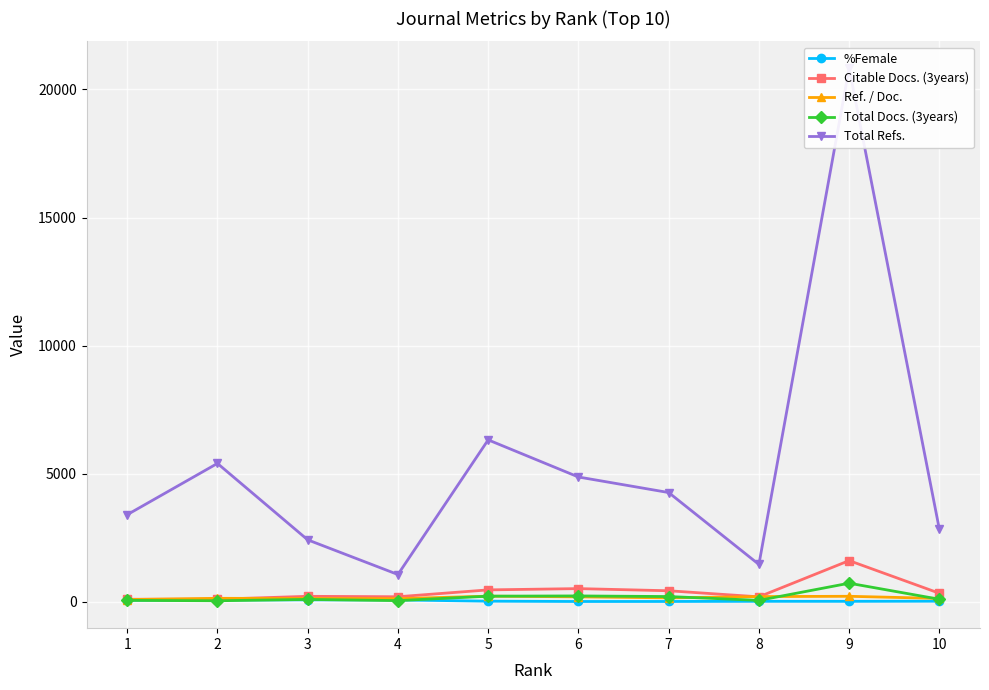

Reading right to left, extract all data points from this chart.

%Female: 10=23	9=17	8=18	7=12	6=11	5=23	4=72	3=76	2=69	1=61
Citable Docs. (3years): 10=332	9=1607	8=193	7=430	6=514	5=464	4=196	3=213	2=101	1=98
Ref. / Doc.: 10=130	9=214	8=203	7=153	6=192	5=219	4=122	3=129	2=135	1=86
Total Docs. (3years): 10=98	9=725	8=55	7=204	6=228	5=219	4=45	3=92	2=40	1=55
Total Refs.: 10=2824	9=20836	8=1458	7=4264	6=4871	5=6320	4=1064	3=2418	2=5401	1=3399